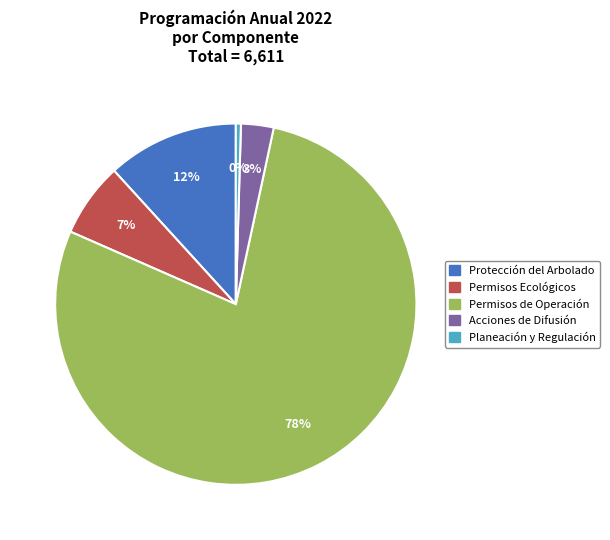

To the nearest percent, what is the combined percentage of Planeación y Regulación and Acciones de Difusión?

3%